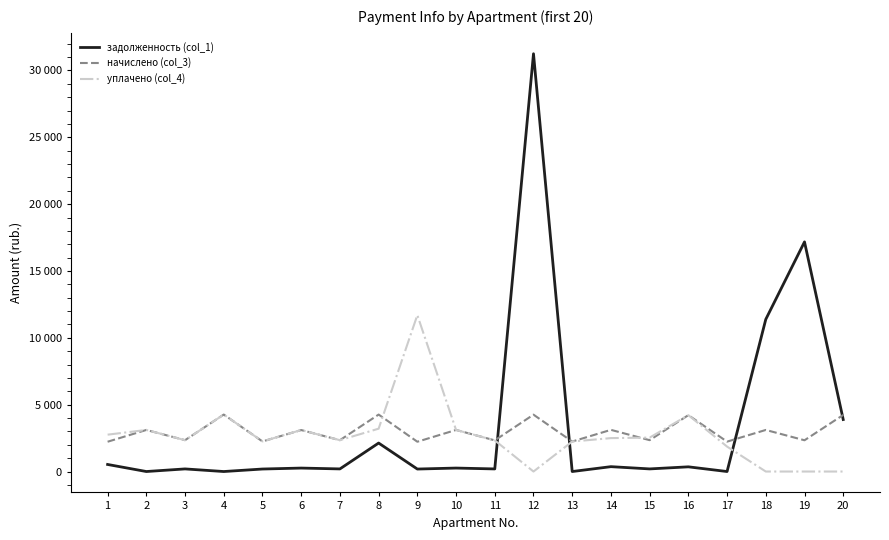

What is the total value across all series at 19?

19516.6